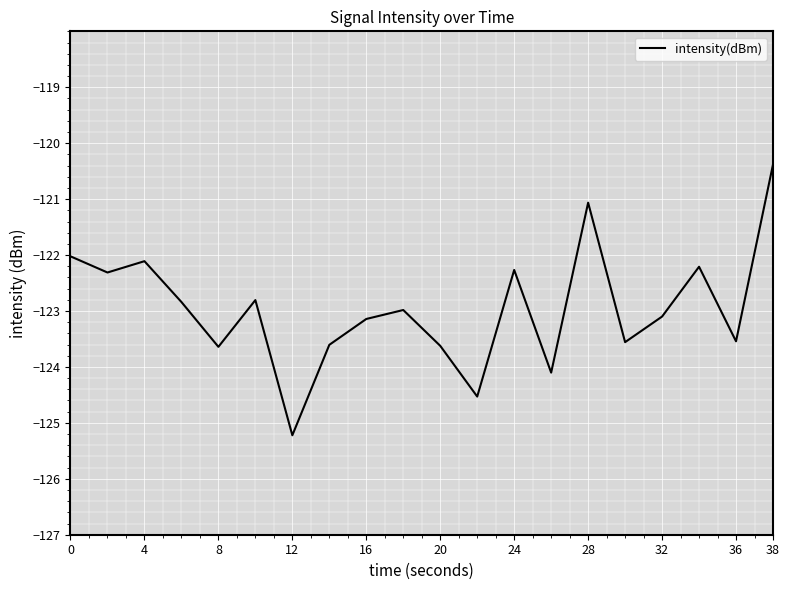

What is the maximum value shown in the chart?

-120.4